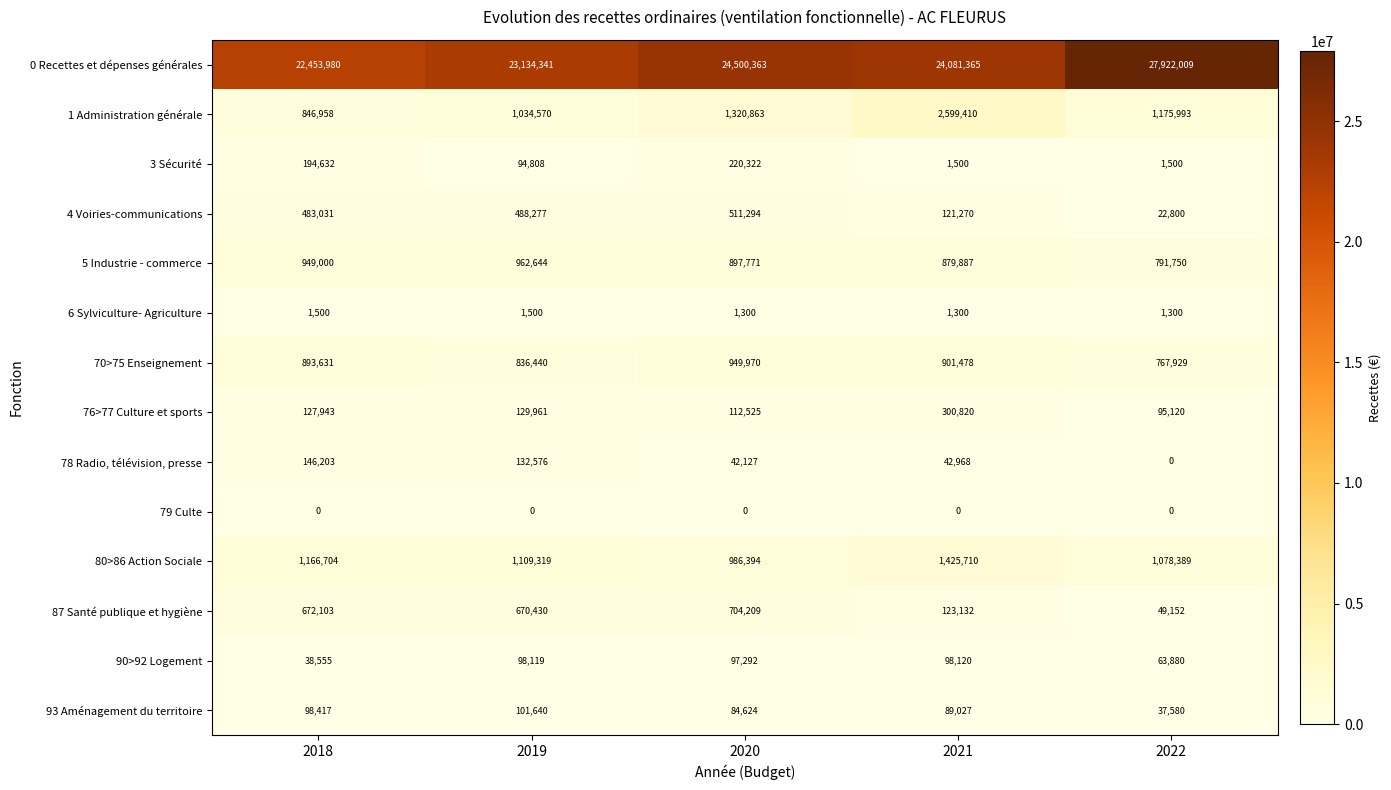

Is the value of 78 Radio, télévision, presse at 2018 greater than the value of 93 Aménagement du territoire at 2020?

Yes